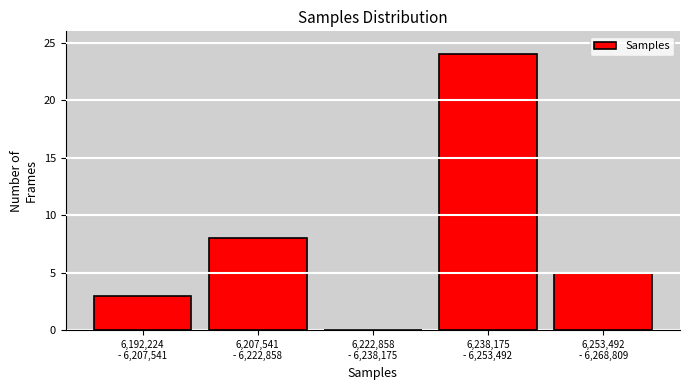

What is the sum of all values?

40